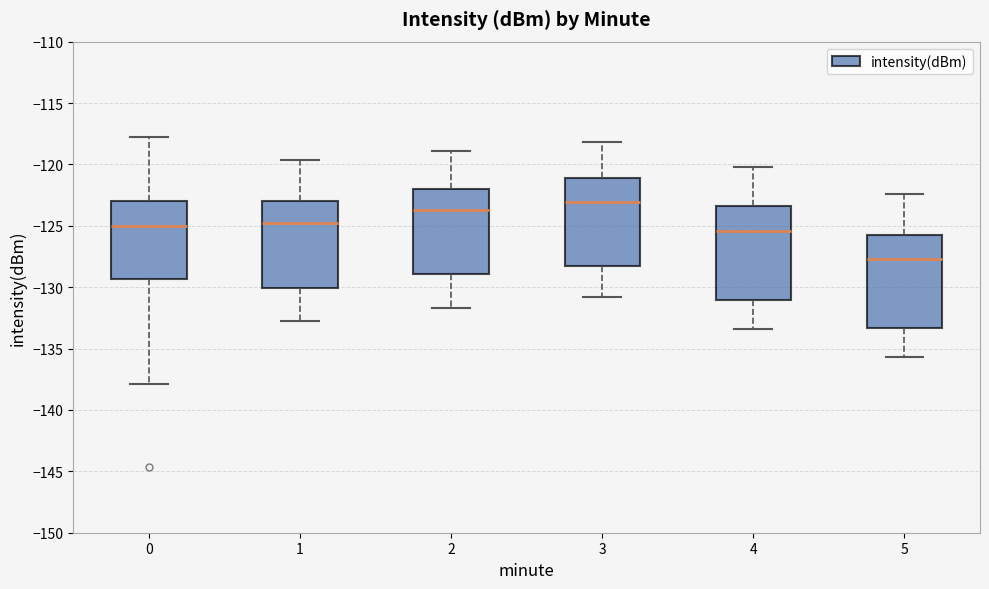

Which box's median line is the lowest?

5